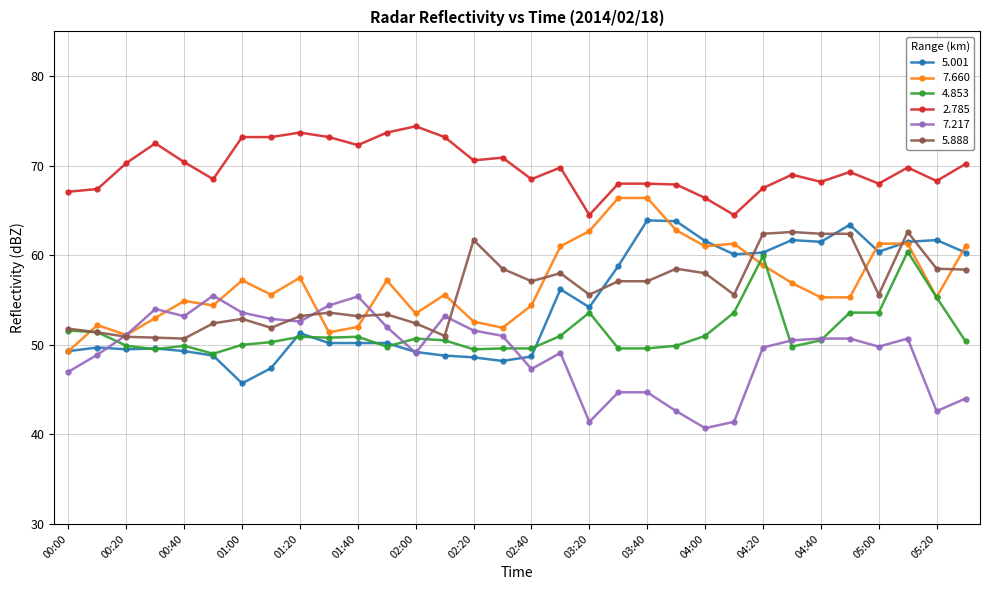

What is the value of the 5.001 point at the 11th from the left?

50.2